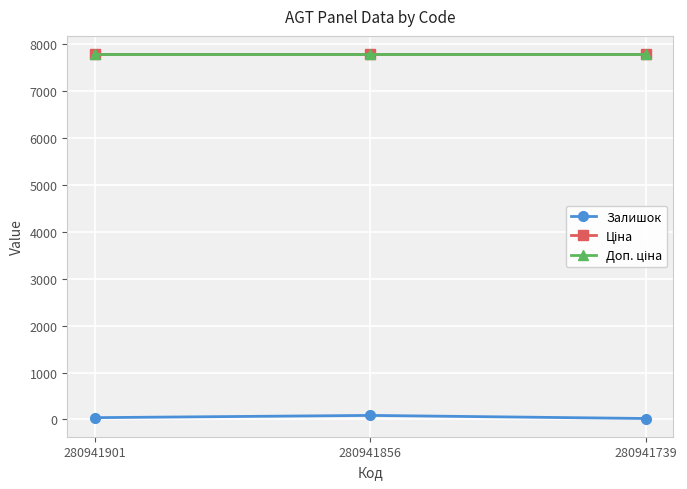

How many lines are shown in the chart?

3